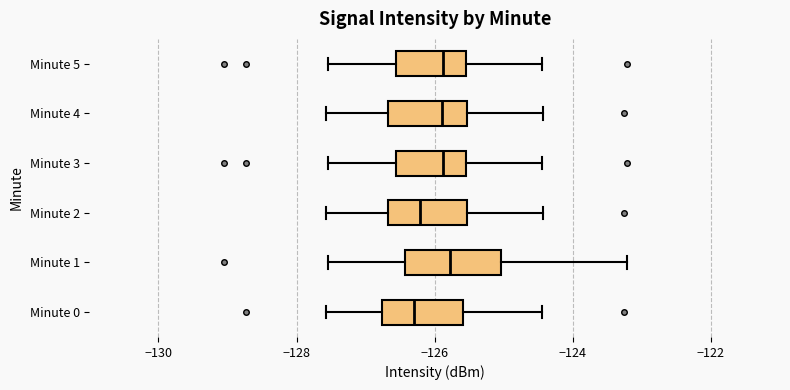

Reading bottom to top, read every box against the x-axis: the position of its median line, the range the box covers, and the ends of its whiskers. The values are not printed on the chart, so give them approximately, as read against the axis.

Minute 0: median -126.2, box -126.8 to -125.6, whiskers -127.6 to -124.4
Minute 1: median -125.8, box -126.4 to -125.0, whiskers -127.6 to -123.2
Minute 2: median -126.2, box -126.6 to -125.6, whiskers -127.6 to -124.4
Minute 3: median -125.8, box -126.6 to -125.6, whiskers -127.6 to -124.4
Minute 4: median -125.8, box -126.6 to -125.6, whiskers -127.6 to -124.4
Minute 5: median -125.8, box -126.6 to -125.6, whiskers -127.6 to -124.4